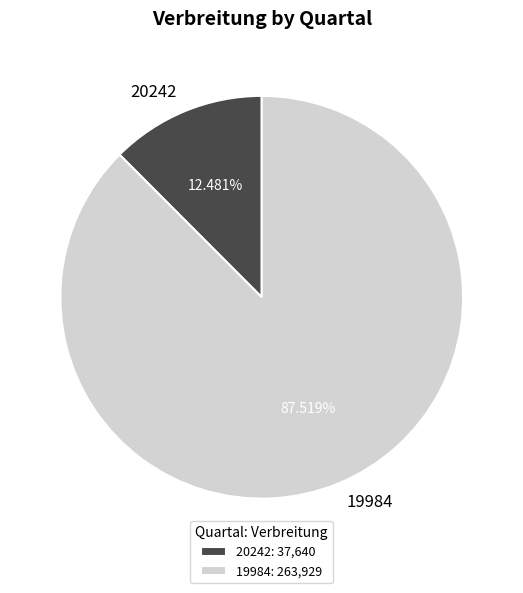

Rank the categories by value from lowest to highest.

20242, 19984